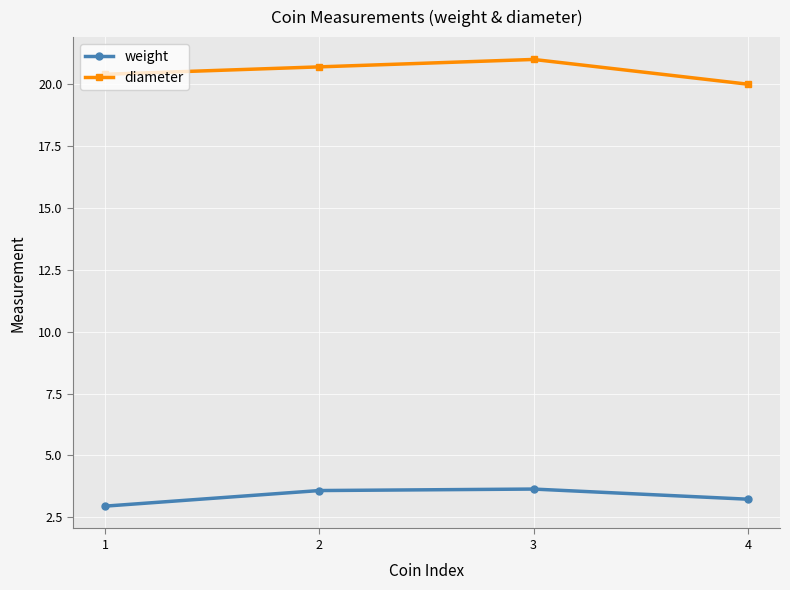

The value of weight at 4 is 3.2. True or false?

True